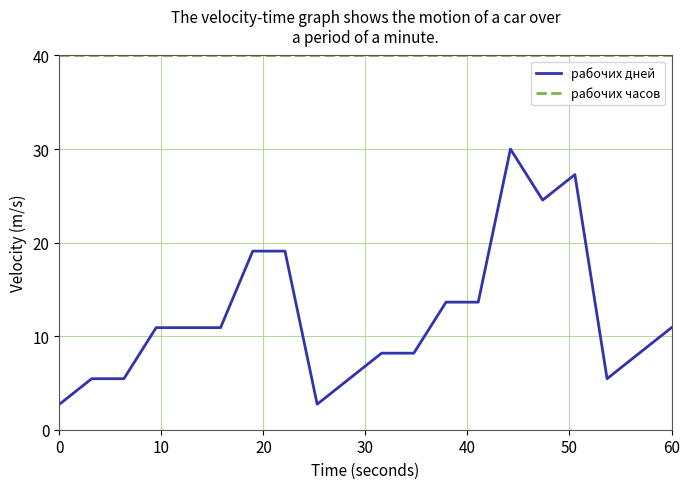

Which series has the largest total across all categories?

рабочих часов